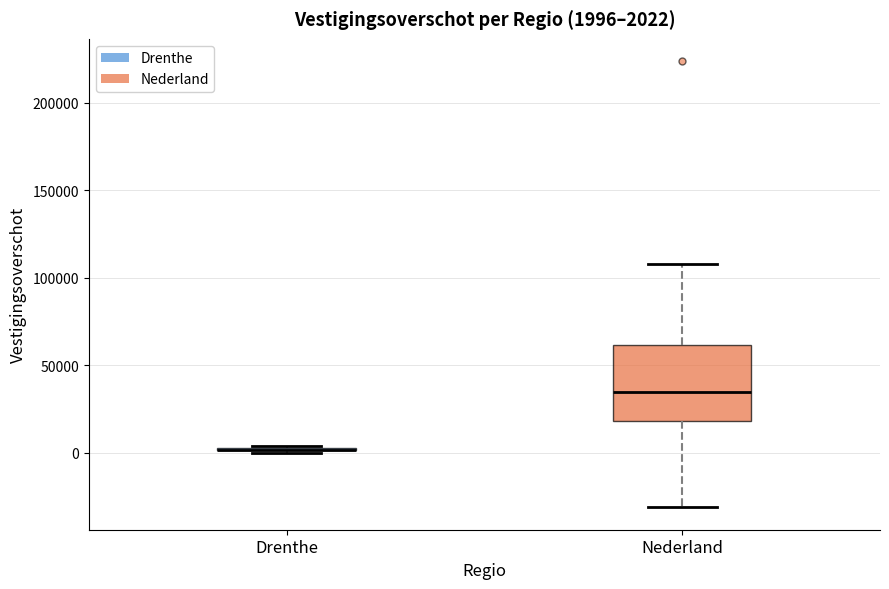

Which box is the tallest, from its lower edge to its upper edge?

Nederland